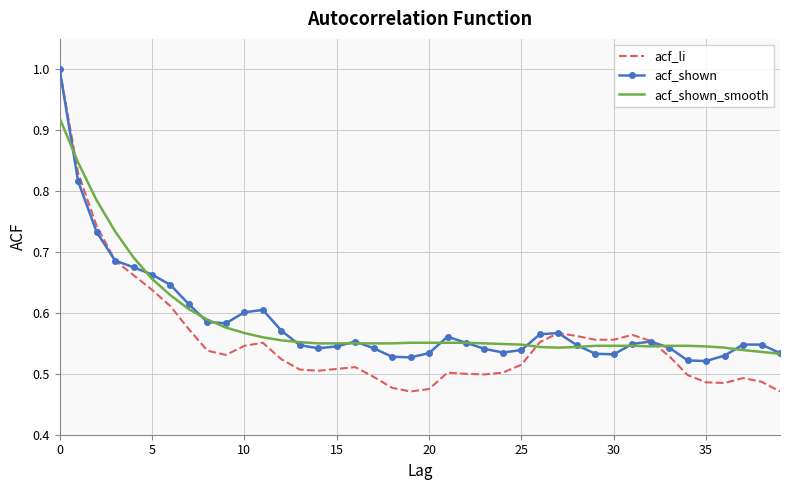

The value of acf_shown at 10 is 0.9. True or false?

False